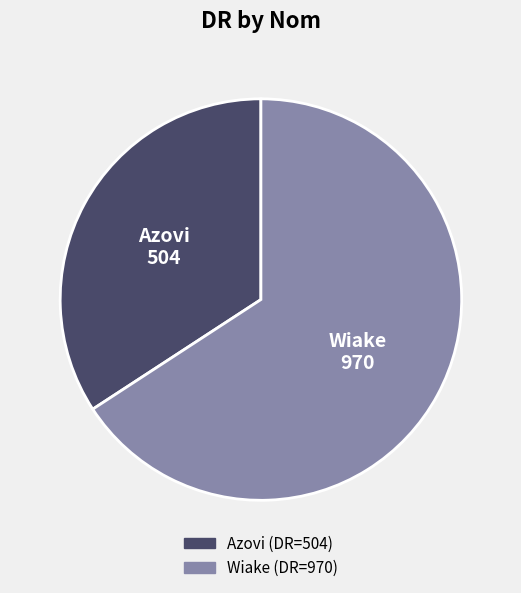

Rank the categories by value from lowest to highest.

Azovi, Wiake